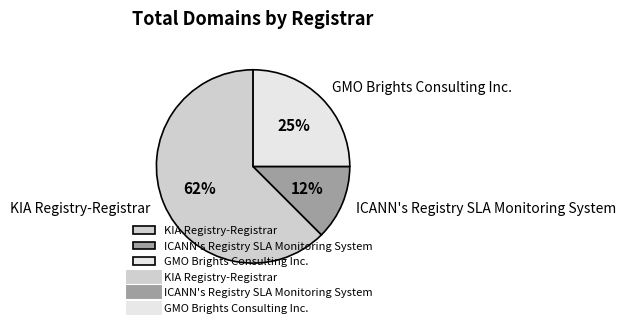

True or false: GMO Brights Consulting Inc. accounts for 11% of the total.

False